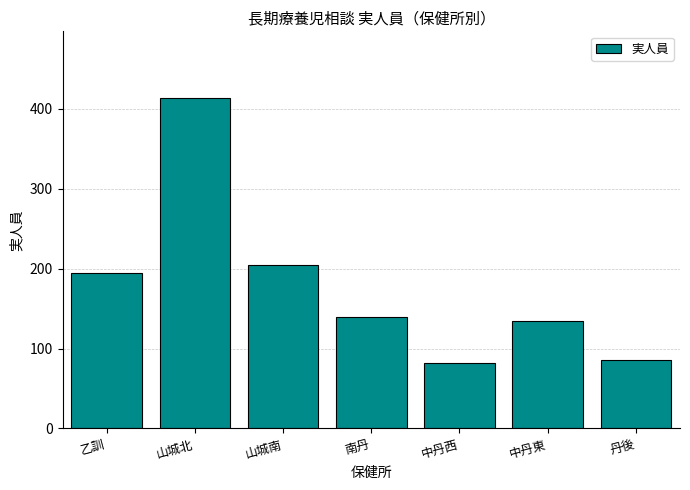

What is the change in value from 乙訓 to 中丹東?

-61